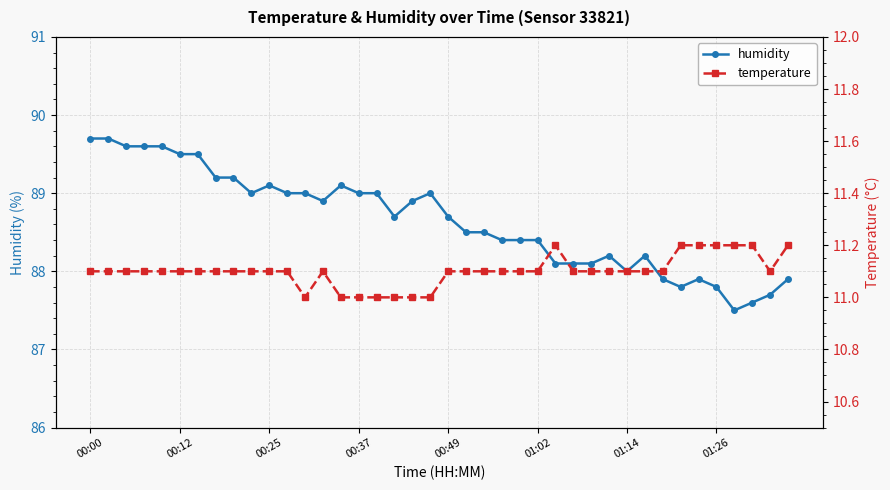

What is the difference between the humidity values at 00:00 and 01:02?

1.3